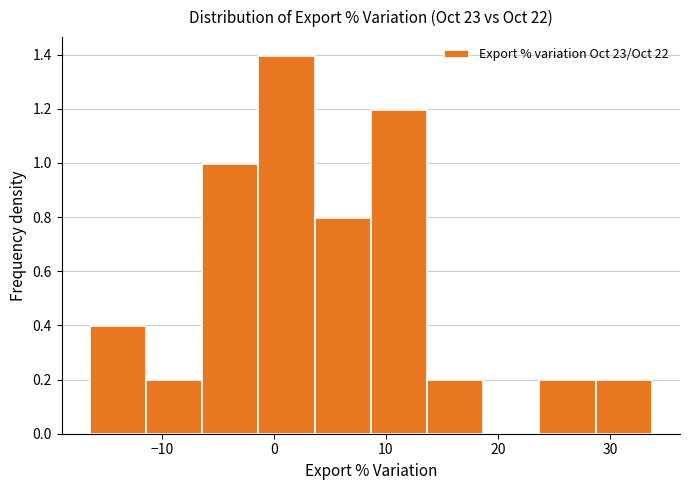

What is the height of the bar covering 24 to 29 on the x-axis? Neither the bar edges nor the heights are printed on the chart, so give them approximately, as read against the axes.

0.2